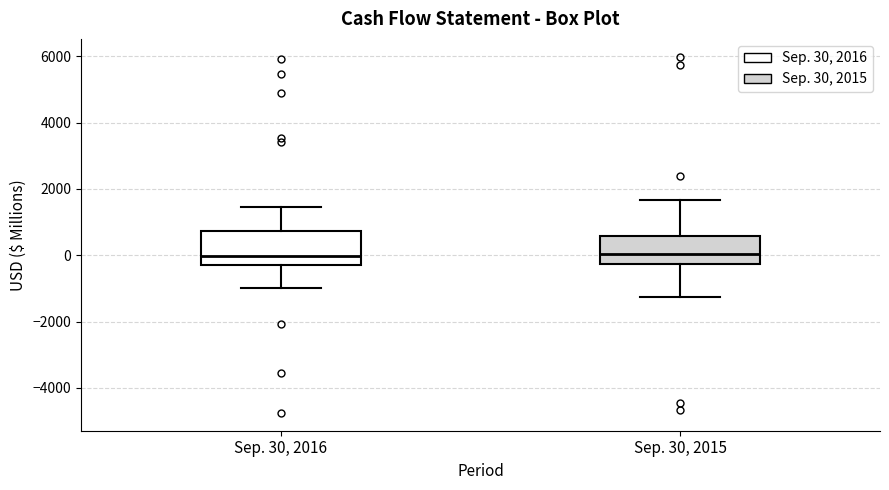

Where does the median line of the box for Sep. 30, 2016 sit on the y-axis? The values are not printed on the chart, so give them approximately, as read against the axis.

0